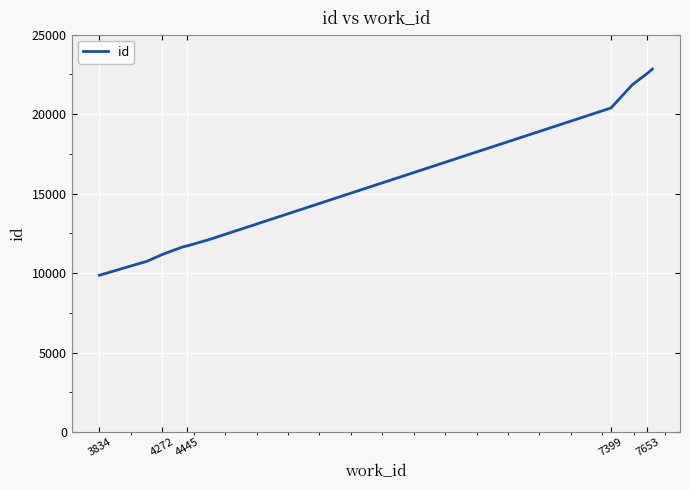

What is the difference between the second highest and minimum values?

12703